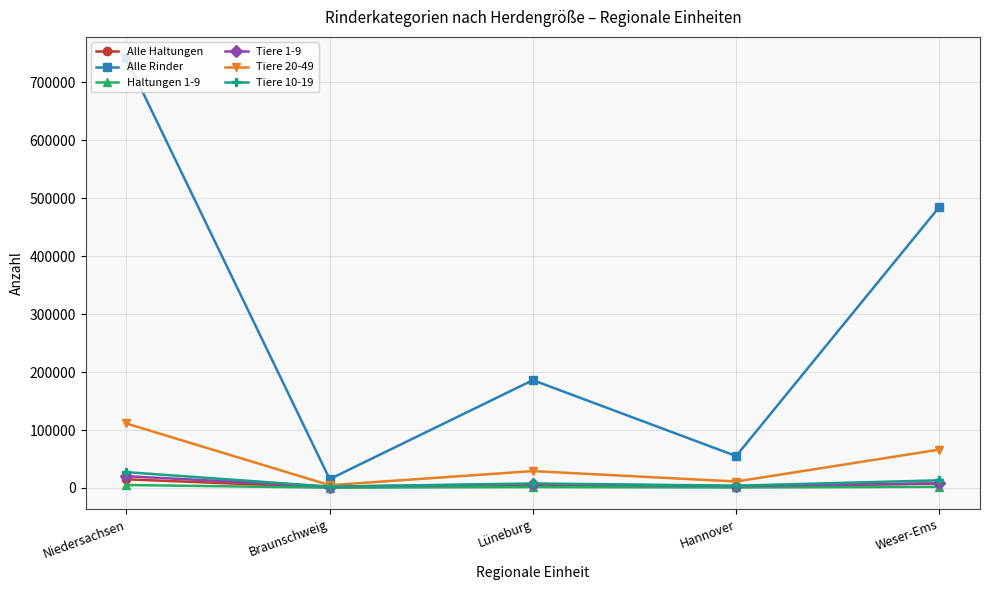

The value of Alle Rinder at Weser-Ems is 484908. True or false?

True